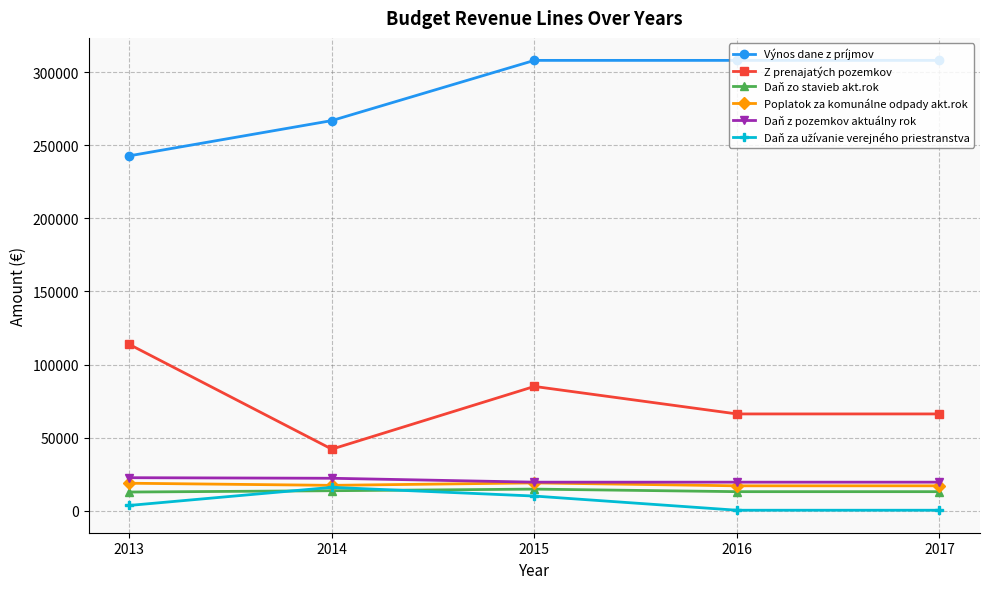

What is the smallest value displayed?

300.0